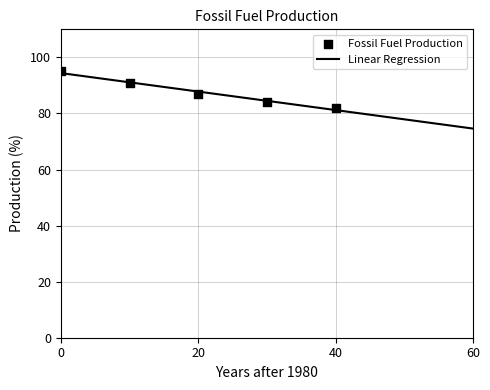

What is the average Y value?

88